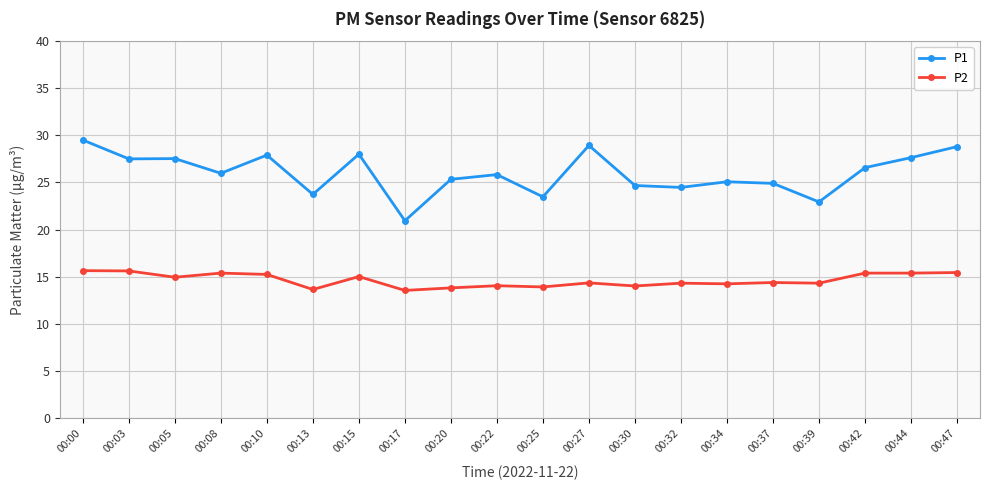

What is the difference between the maximum and second lowest values in the P1 series?

6.6